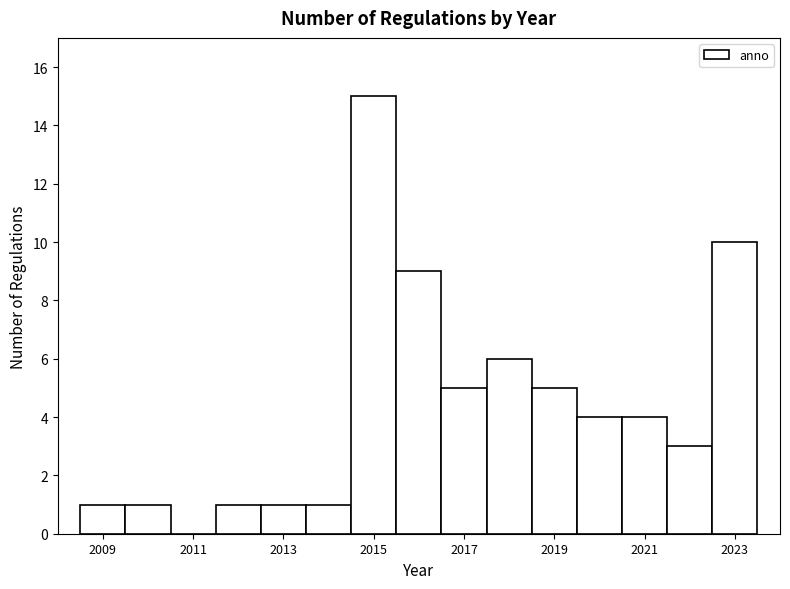

Reading left to right, transcribe this chart: for each bar, give the range it covers on the x-axis and its height. Neither the bar edges nor the heights are printed on the chart, so give them approximately, as read against the axes.

2008.5 to 2009.5: 1
2009.5 to 2010.5: 1
2010.5 to 2011.5: 0
2011.5 to 2012.5: 1
2012.5 to 2013.5: 1
2013.5 to 2014.5: 1
2014.5 to 2015.5: 15
2015.5 to 2016.5: 9
2016.5 to 2017.5: 5
2017.5 to 2018.5: 6
2018.5 to 2019.5: 5
2019.5 to 2020.5: 4
2020.5 to 2021.5: 4
2021.5 to 2022.5: 3
2022.5 to 2023.5: 10